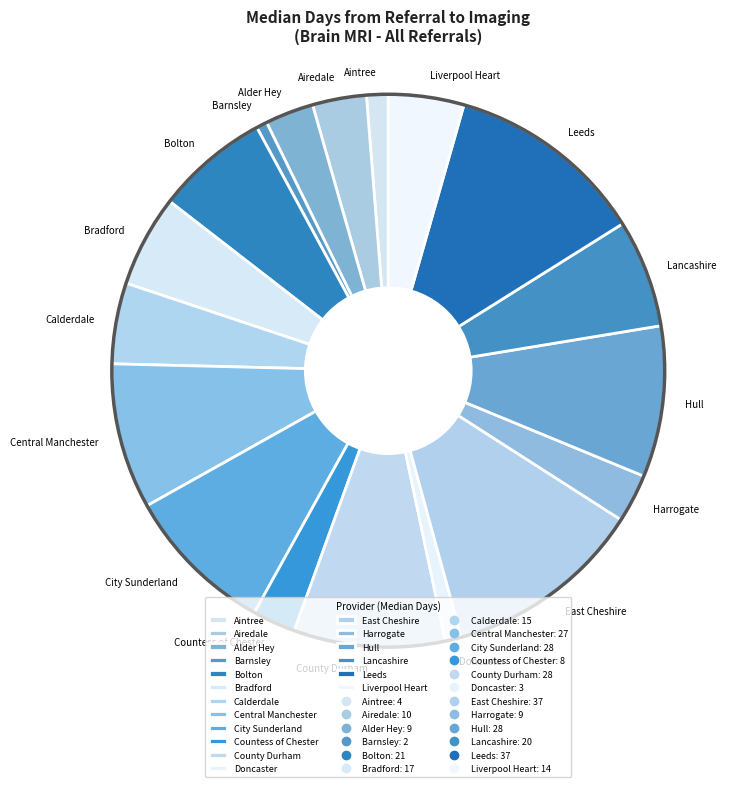

Is there any slice that represents more than half of the pie?

No